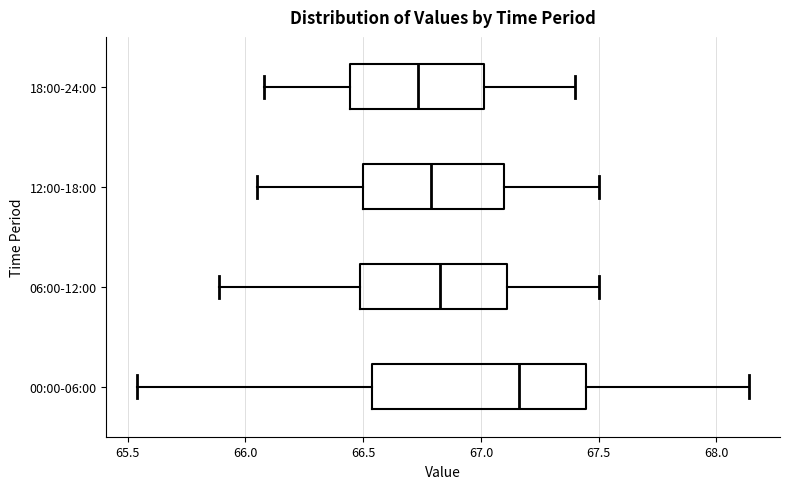

Which box has the furthest to the left median line?

18:00-24:00